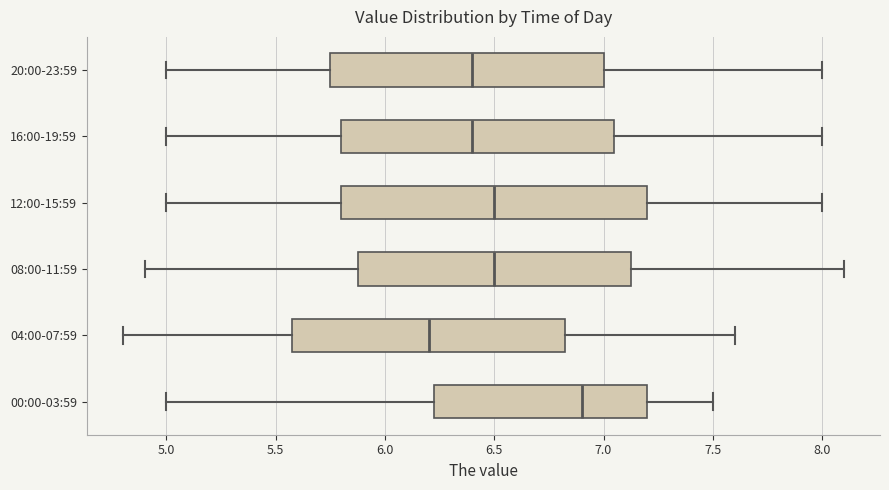

Where does the left whisker of the box for 04:00-07:59 end on the x-axis? The values are not printed on the chart, so give them approximately, as read against the axis.

4.80